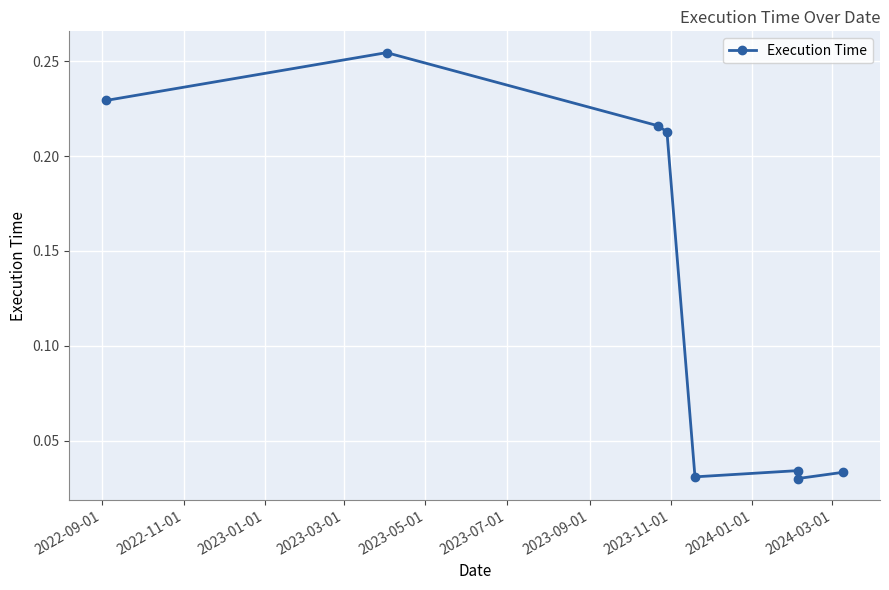

What position from the left is 2023-05-01?

5